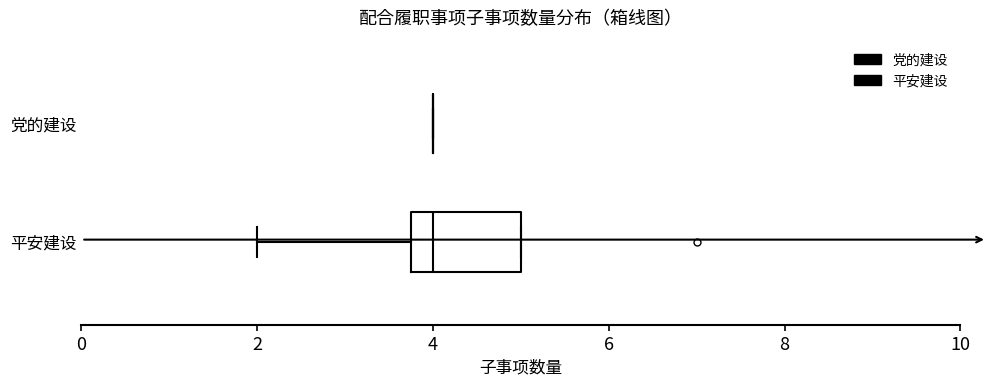

Reading bottom to top, transcribe this box plot: for each box, give where its median line is, the range the box spans, and where its two whiskers end, as read against the x-axis. The values are not printed on the chart, so give them approximately, as read against the axis.

平安建设: median 4.0, box 3.8 to 5.0, whiskers 2.0 to 5.0
党的建设: box collapsed to a line at 4.0, whiskers 4.0 to 4.0